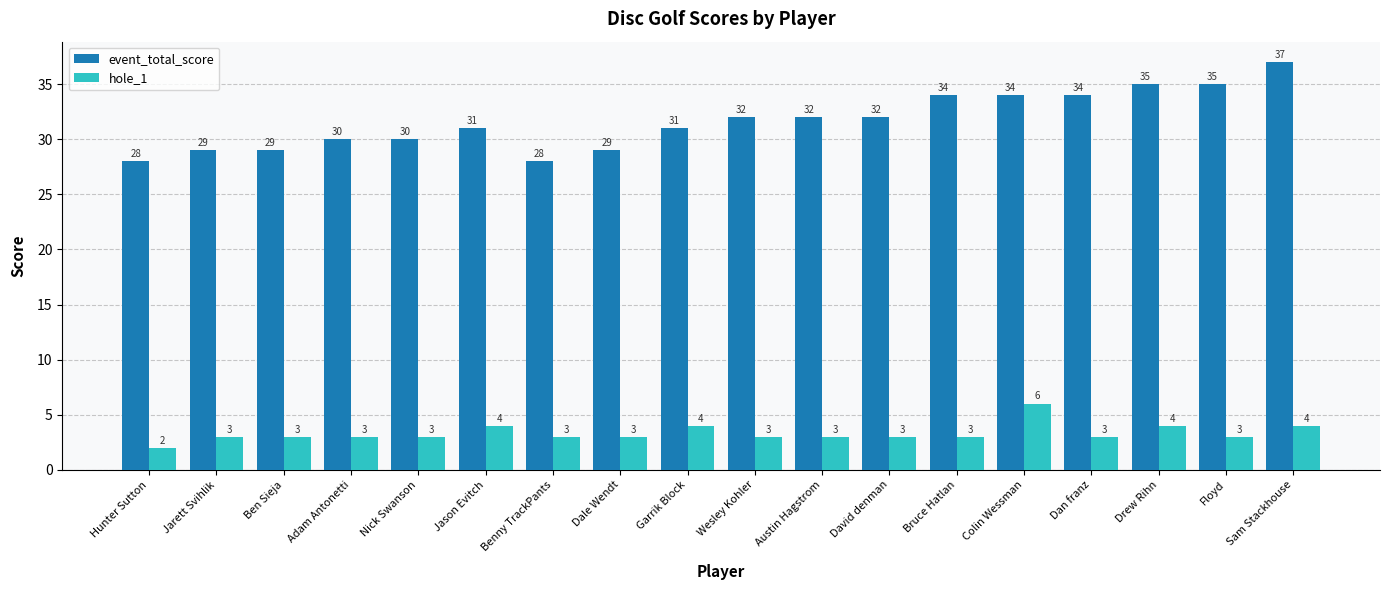

Which series changed the most between David denman and Bruce Hatlan?

event_total_score